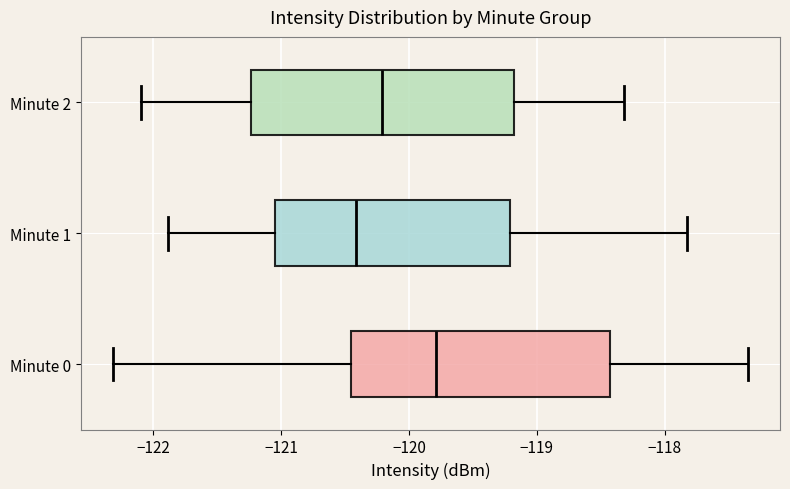

Reading bottom to top, transcribe this box plot: for each box, give where its median line is, the range the box spans, and where its two whiskers end, as read against the x-axis. The values are not printed on the chart, so give them approximately, as read against the axis.

Minute 0: median -119.8, box -120.5 to -118.4, whiskers -122.3 to -117.3
Minute 1: median -120.4, box -121.1 to -119.2, whiskers -121.9 to -117.8
Minute 2: median -120.2, box -121.2 to -119.2, whiskers -122.1 to -118.3